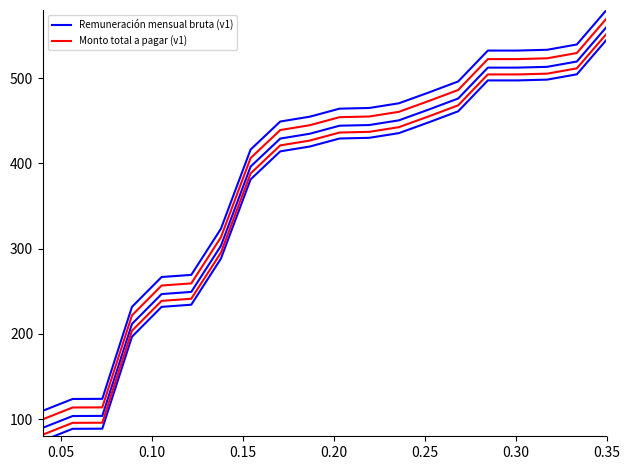

What is the value of the Monto total a pagar (v1) point at the 10th from the left?

426.9